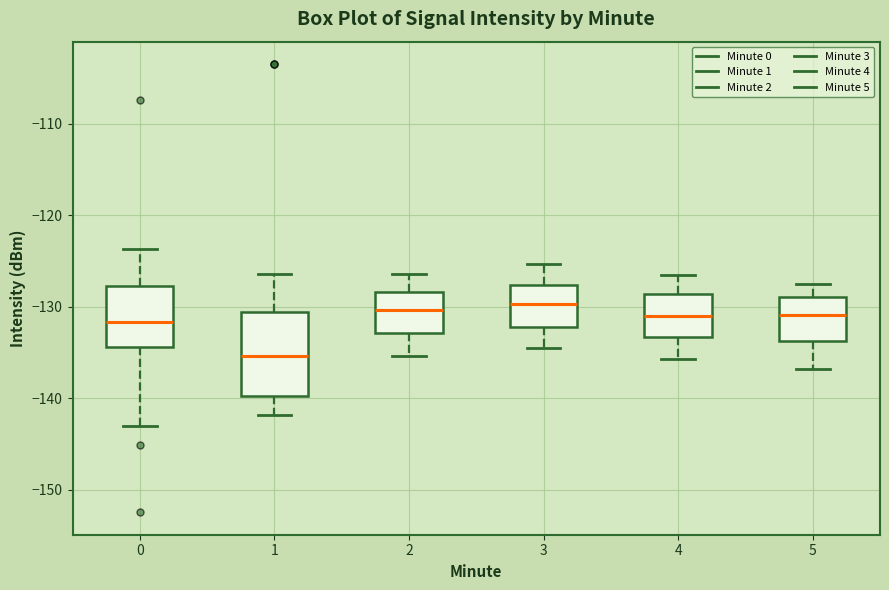

Which box's median line is the lowest?

1